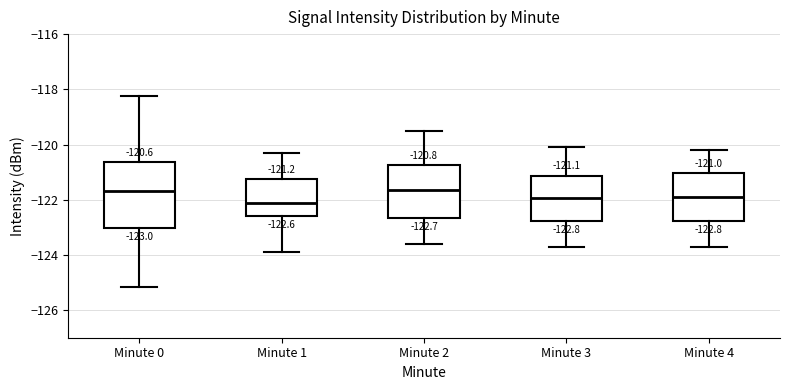

Which box is the tallest, from its lower edge to its upper edge?

Minute 0